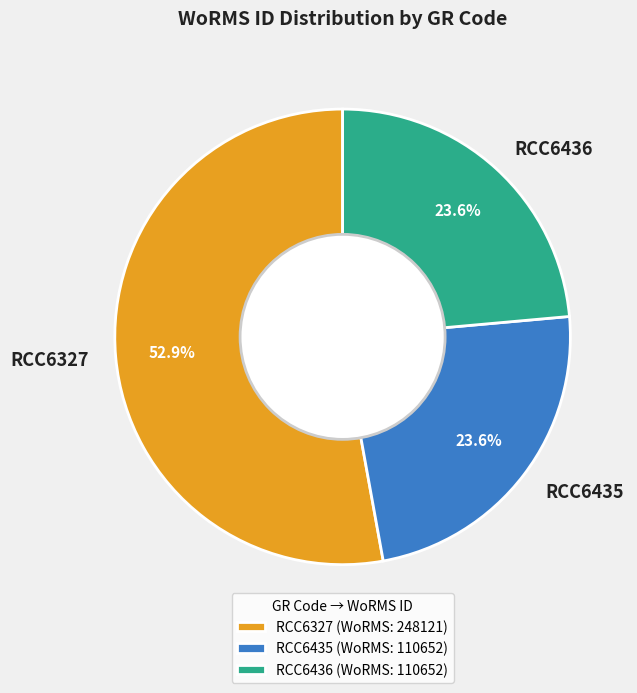

Which slice is the largest?

RCC6327